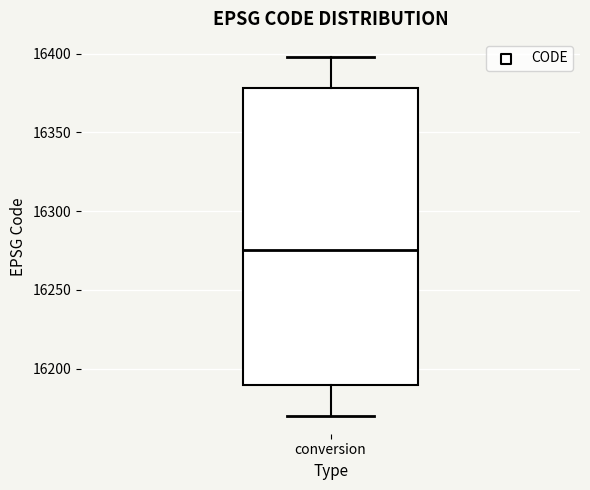

Transcribe this box plot: give where the median line is, the range the box spans, and where the two whiskers end, as read against the y-axis. The values are not printed on the chart, so give them approximately, as read against the axis.

median 16275, box 16190 to 16380, whiskers 16170 to 16400